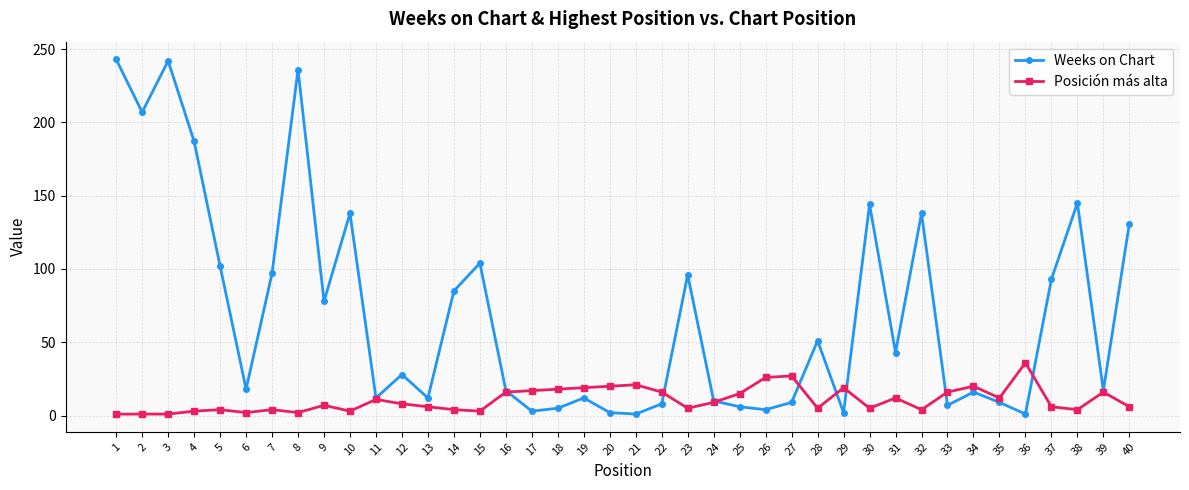

True or false: Posición más alta and Weeks on Chart intersect in this chart.

True